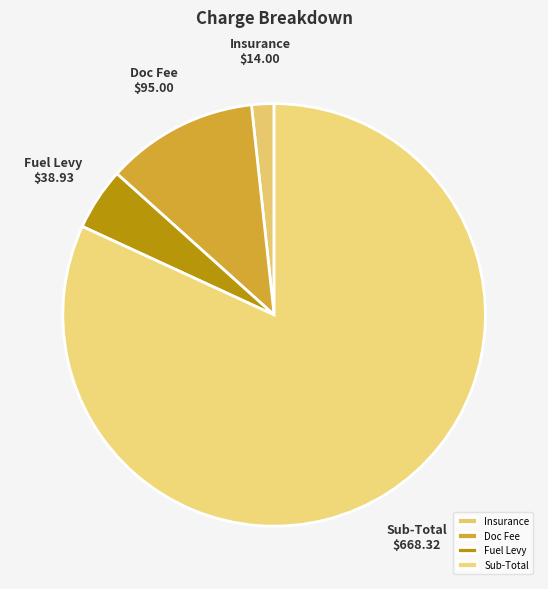

What is the smallest slice in the pie chart?

Insurance